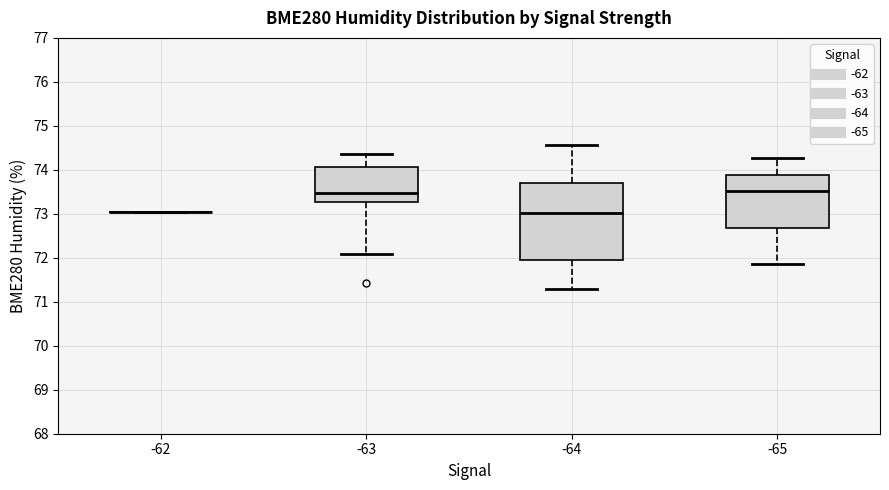

Reading left to right, read every box against the y-axis: the position of its median line, the range the box covers, and the ends of its whiskers. The values are not printed on the chart, so give them approximately, as read against the axis.

-62: box collapsed to a line at 73.1, whiskers 73.1 to 73.1
-63: median 73.5, box 73.3 to 74.1, whiskers 72.1 to 74.4
-64: median 73.0, box 71.9 to 73.7, whiskers 71.3 to 74.6
-65: median 73.5, box 72.7 to 73.9, whiskers 71.9 to 74.3